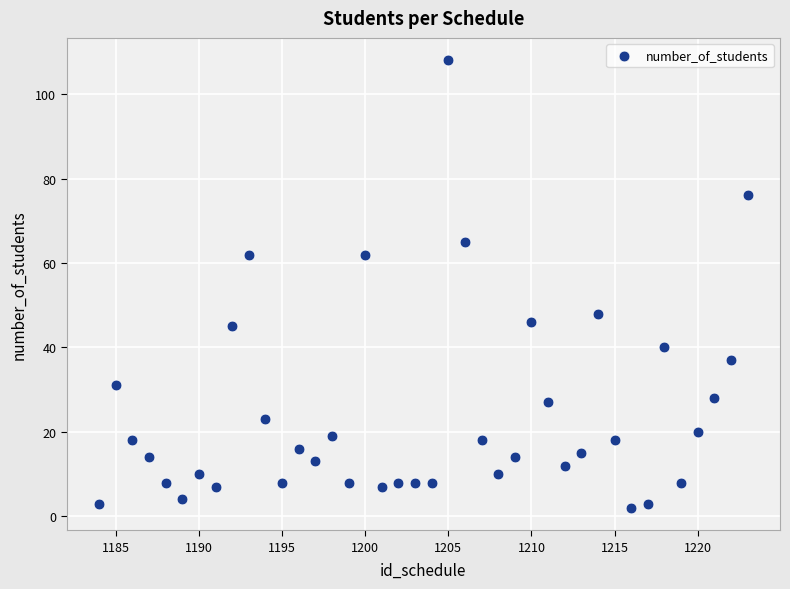

What is the range of X values (max minus min)?

39